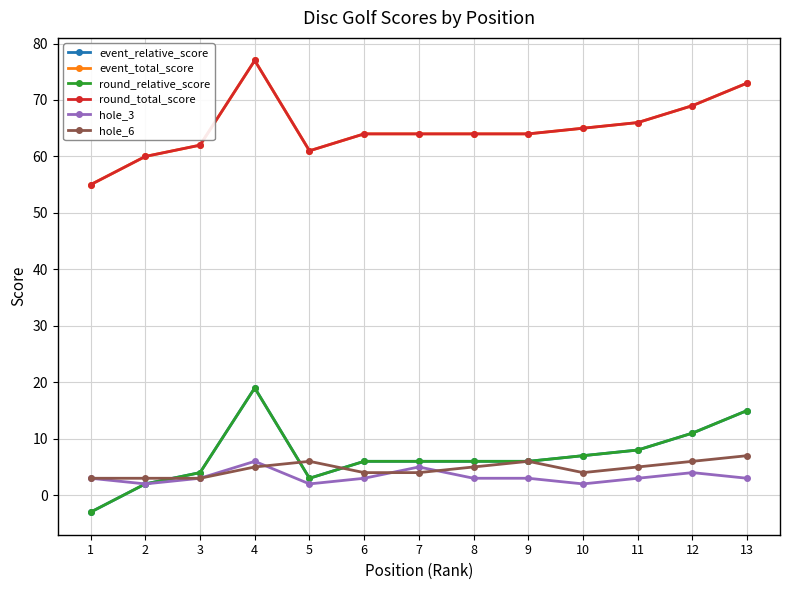

Is this an area chart (filled region under the line)?

No